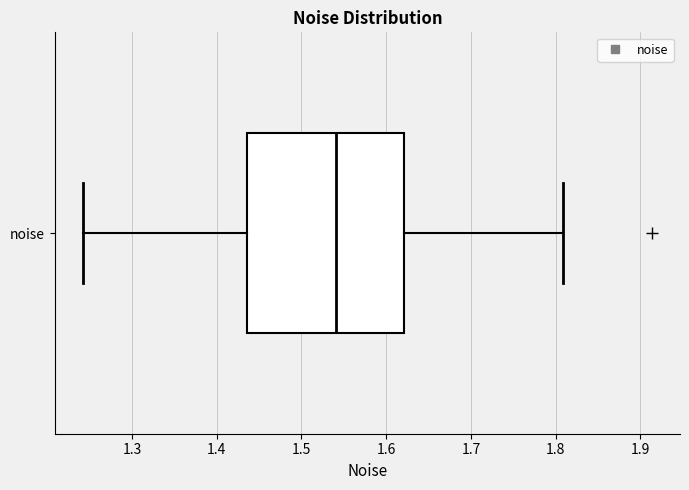

Where is the right edge of the box for noise on the x-axis? The values are not printed on the chart, so give them approximately, as read against the axis.

1.62